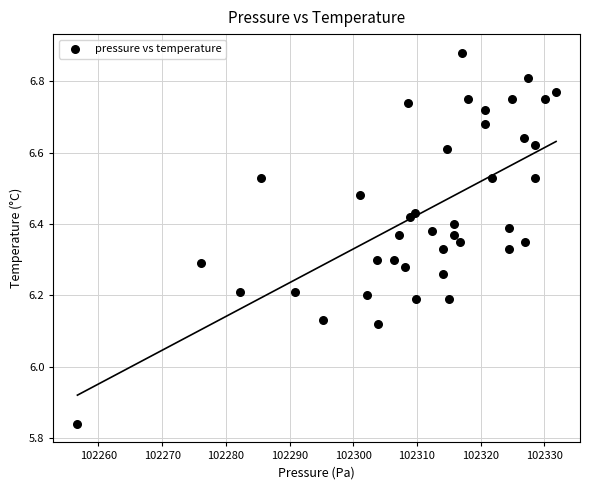

What is the range of Y values (max minus min)?

1.0